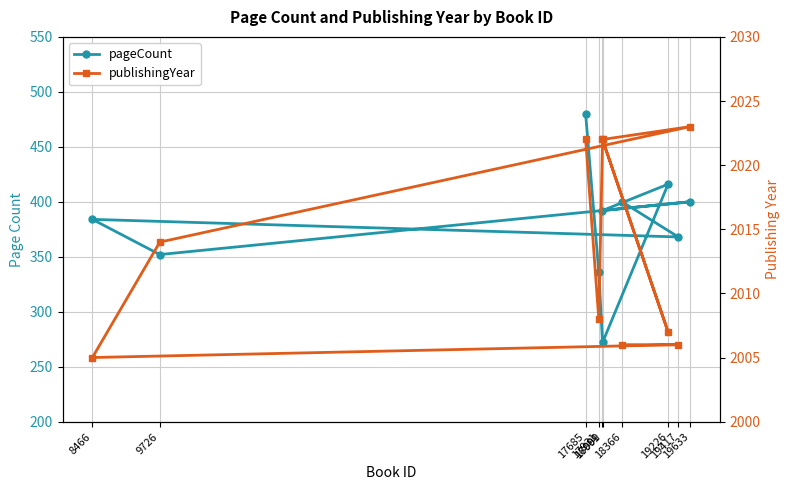

What is the difference between the second highest and minimum values in the pageCount series?

144